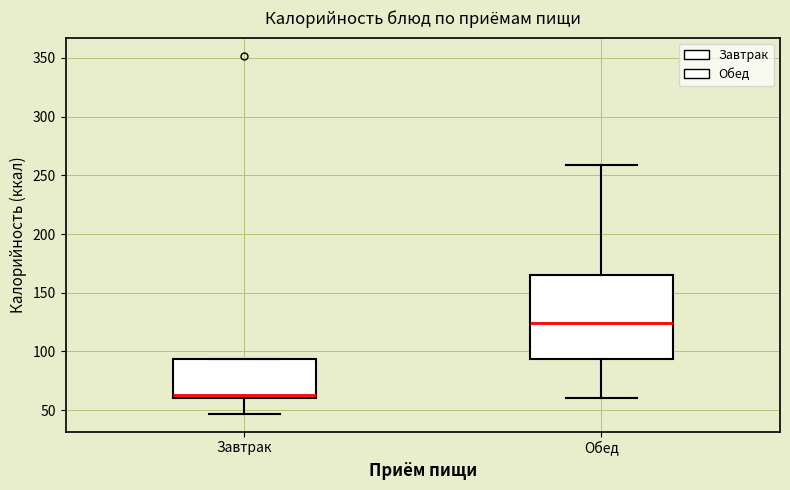

Where does the lower whisker of the box for Завтрак end on the y-axis? The values are not printed on the chart, so give them approximately, as read against the axis.

45